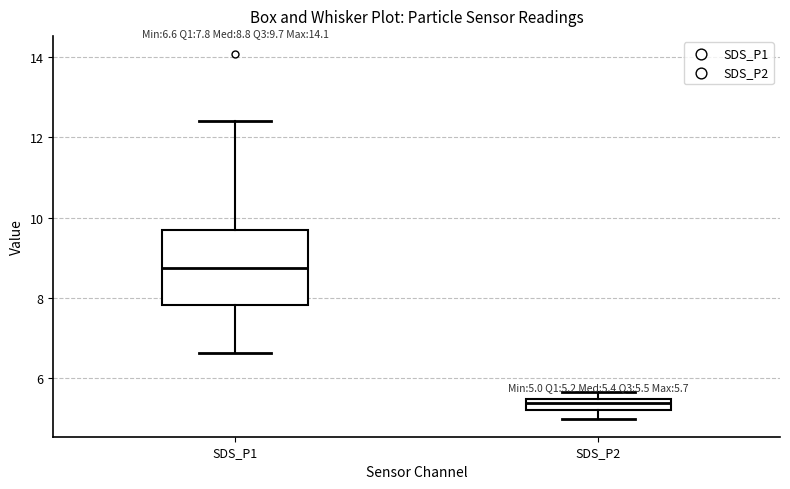

Which box has the lowest median line?

SDS_P2